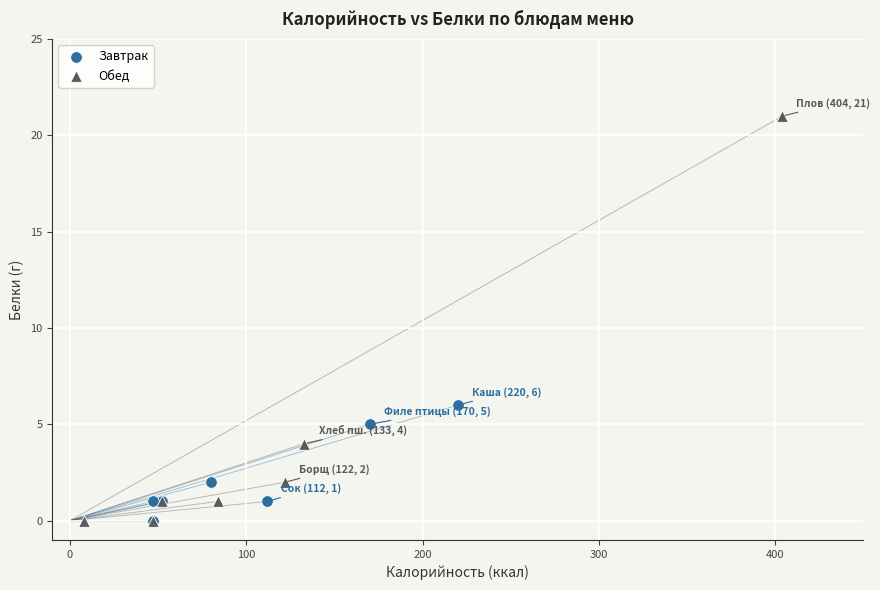

Which series contains the highest Y value?

Обед